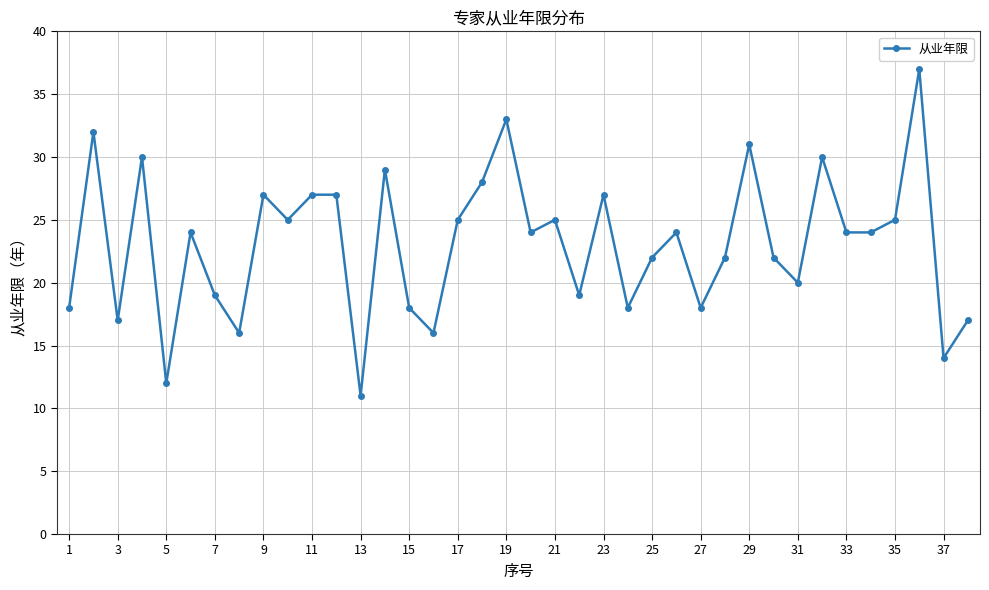

True or false: the data has more than 2 interior local peaks.

True